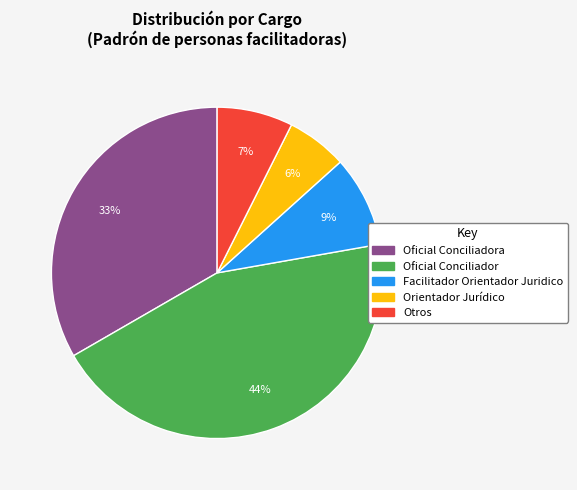

Do Oficial Conciliador and Otros together represent more than half of the pie?

Yes